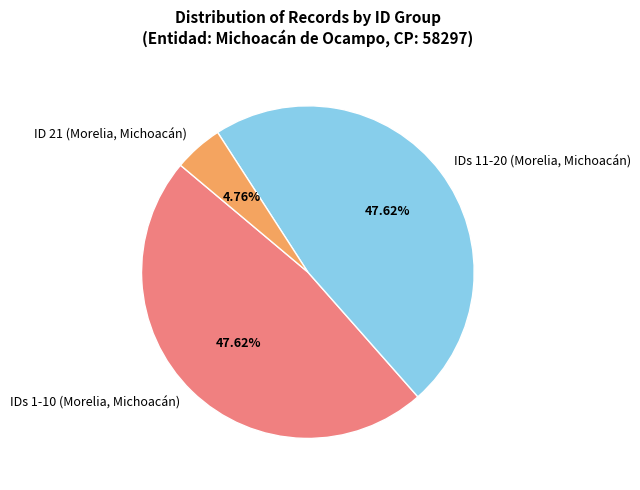

Is the sum of IDs 11-20 (Morelia, Michoacán) and IDs 1-10 (Morelia, Michoacán) greater than half?

Yes